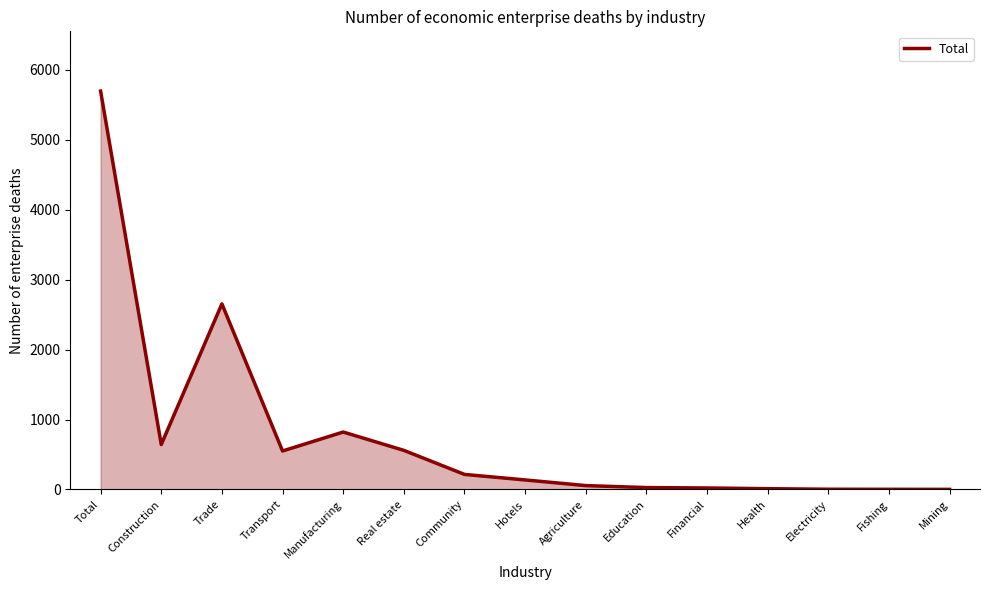

What is the maximum value shown in the chart?

5697